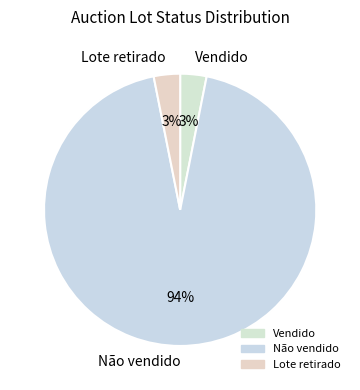

Which has a higher value, Não vendido or Vendido?

Não vendido